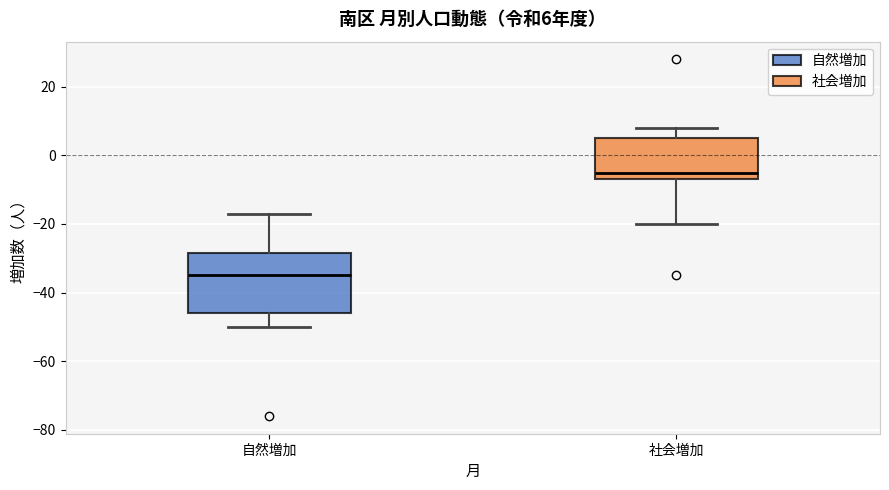

Comparing the boxes themselves (not the whiskers), which one is the tallest?

自然増加